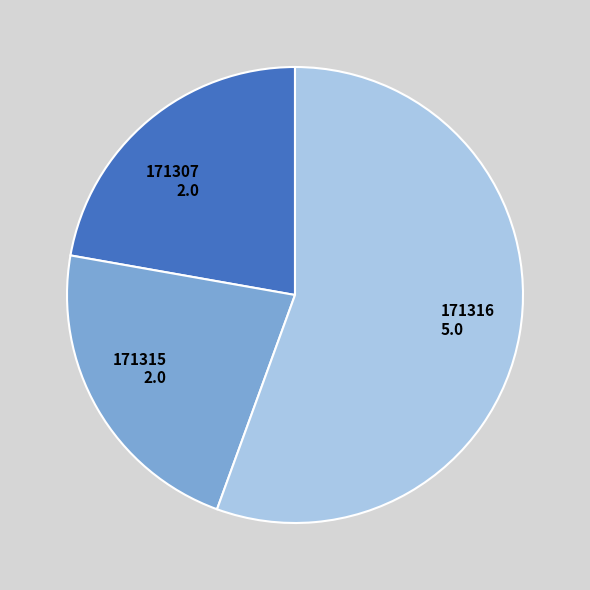

Do 171315 and 171307 together represent more than half of the pie?

No